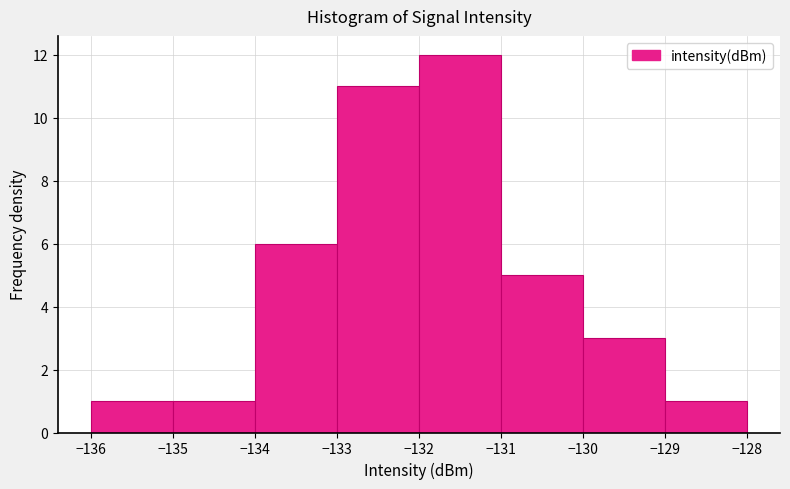

Reading left to right, list every bar in this chart as the range it spans on the x-axis followed by its height. The values are not printed on the chart, so give them approximately, as read against the axis.

-136 to -135: 1
-135 to -134: 1
-134 to -133: 6
-133 to -132: 11
-132 to -131: 12
-131 to -130: 5
-130 to -129: 3
-129 to -128: 1